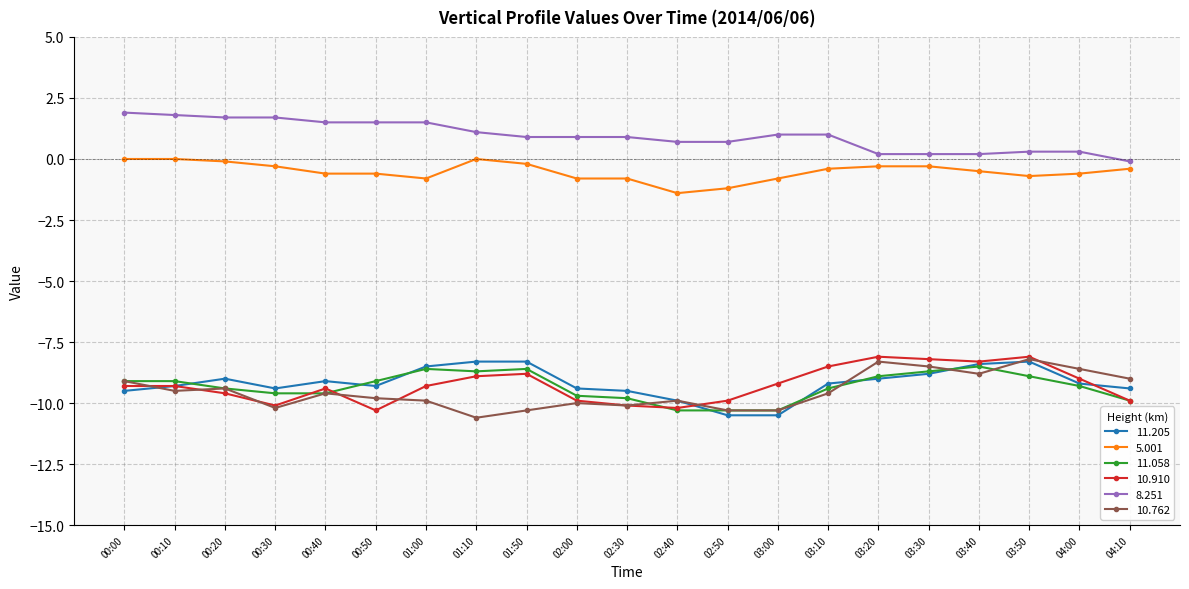

Does the chart display data point markers on the line(s)?

Yes